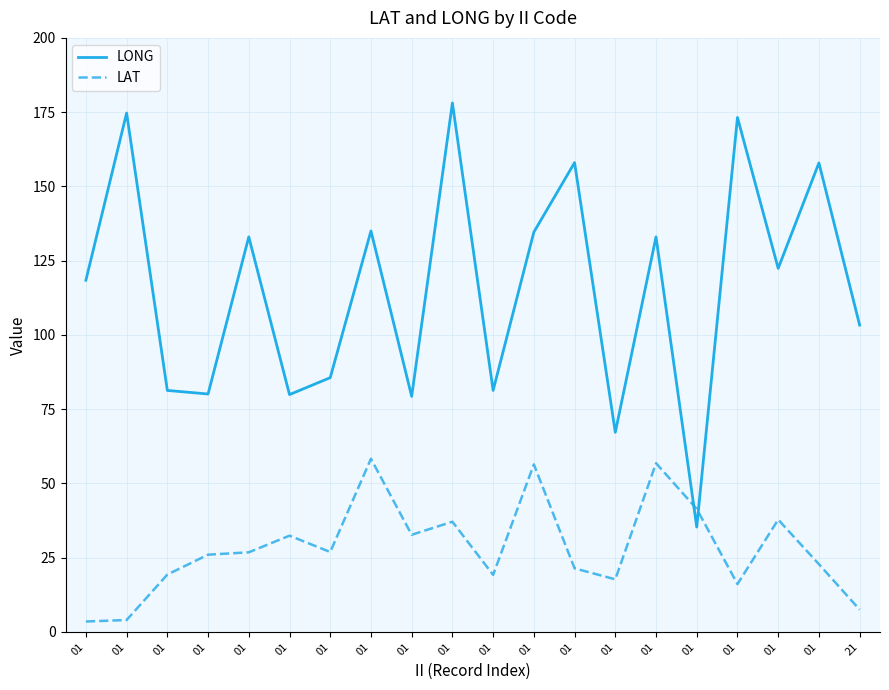

Which series has the widest spread of values?

LONG